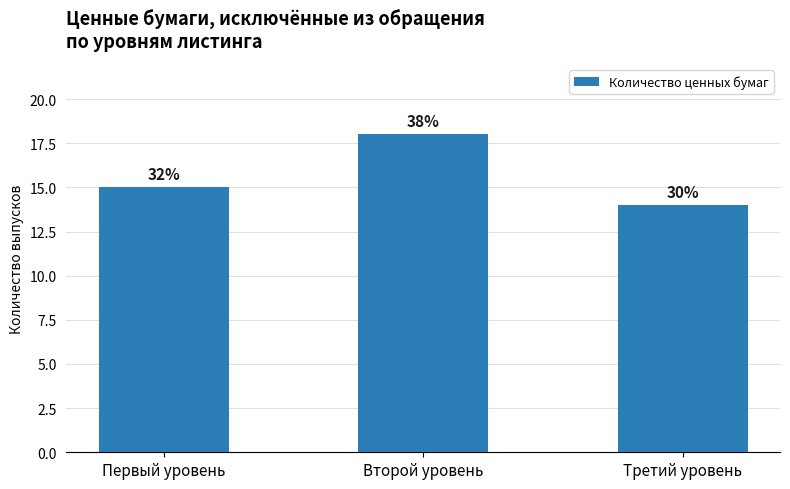

What is the difference between the values at Первый уровень and Третий уровень?

1